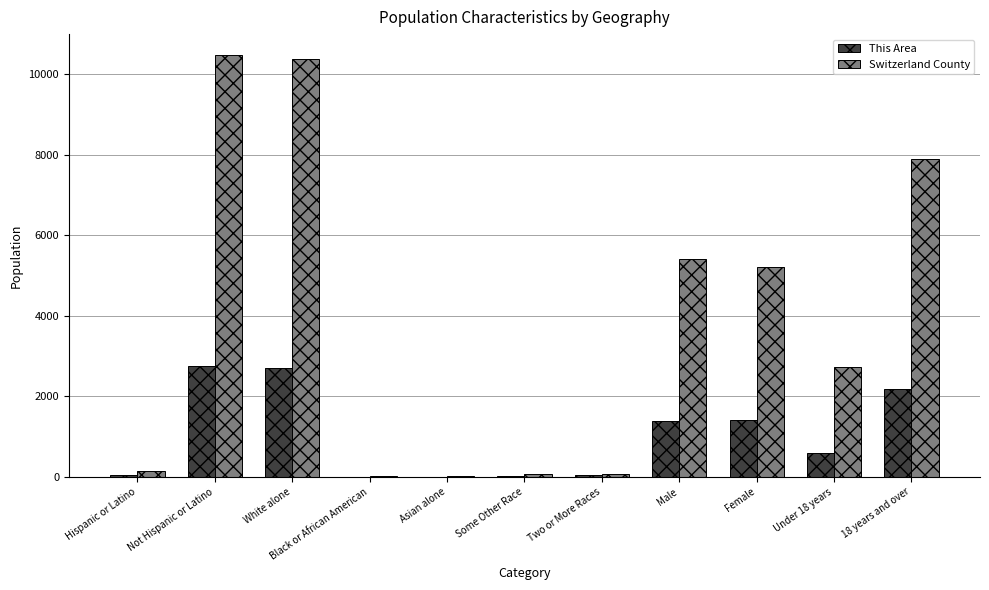

What is the average value of the Switzerland County series?

3857